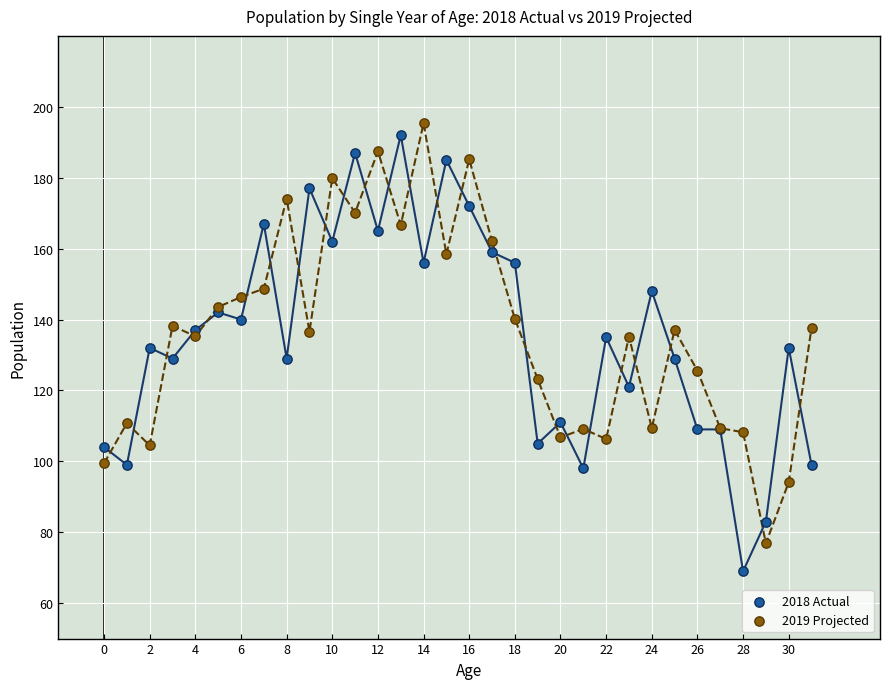

What are all the series names shown in the legend?

2018 Actual, 2019 Projected